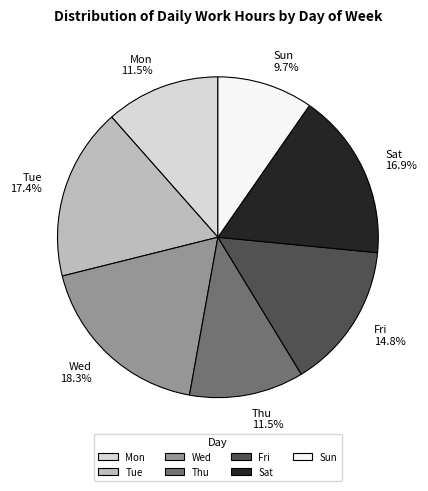

To the nearest percent, what is the average slice percentage?

14%